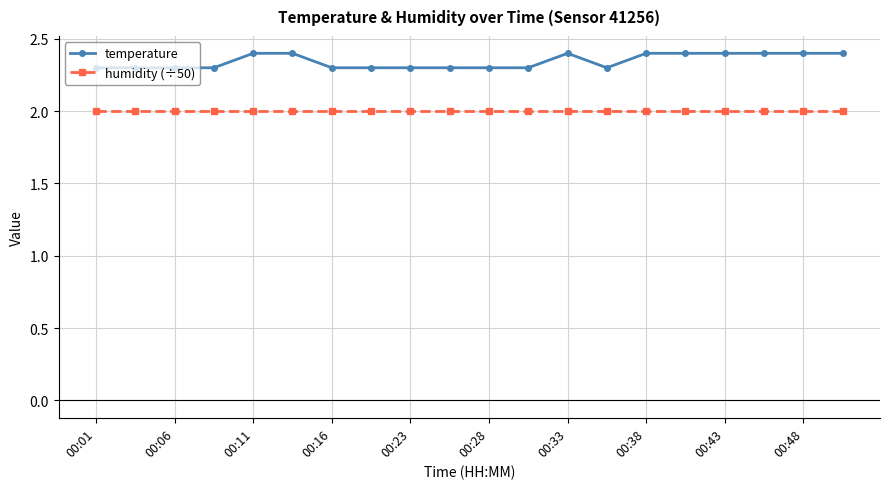

Which series has the largest total across all categories?

temperature